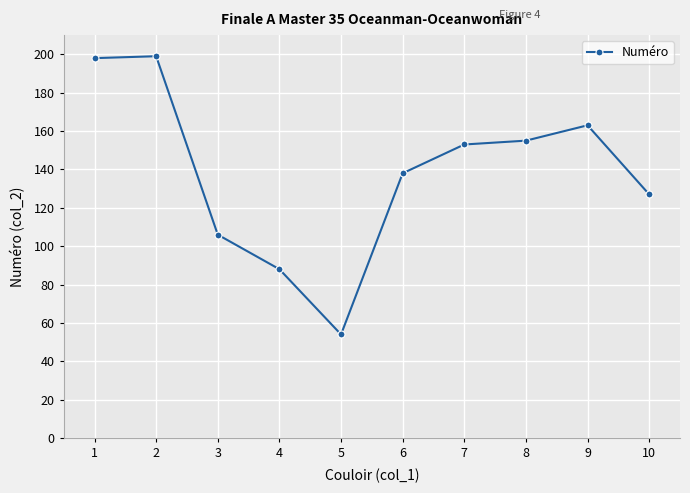

The value at 3 is 106. True or false?

True